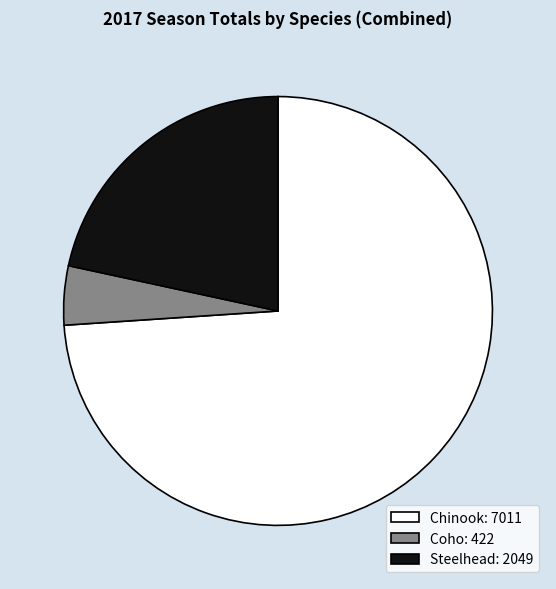

How many slices are in this pie chart?

3